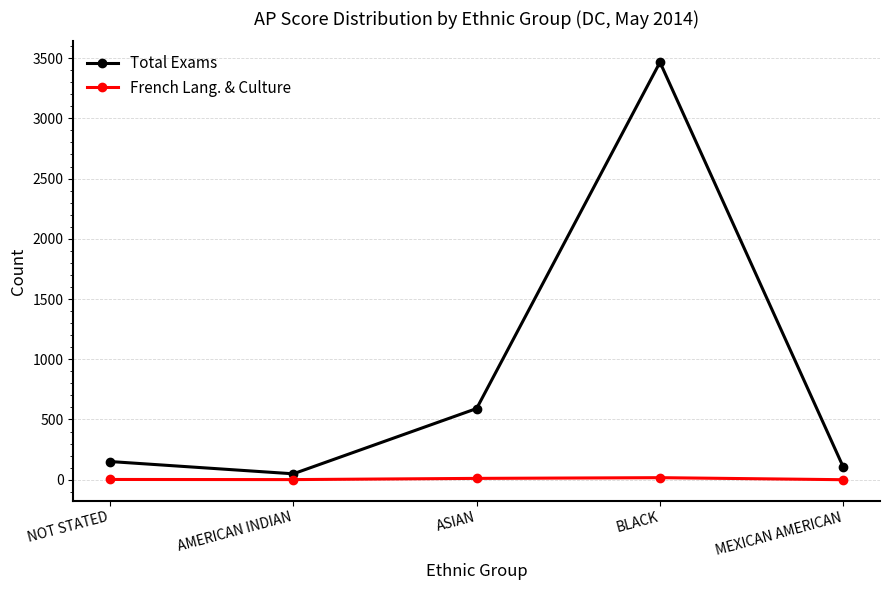

What are all the series names shown in the legend?

Total Exams, French Lang. & Culture